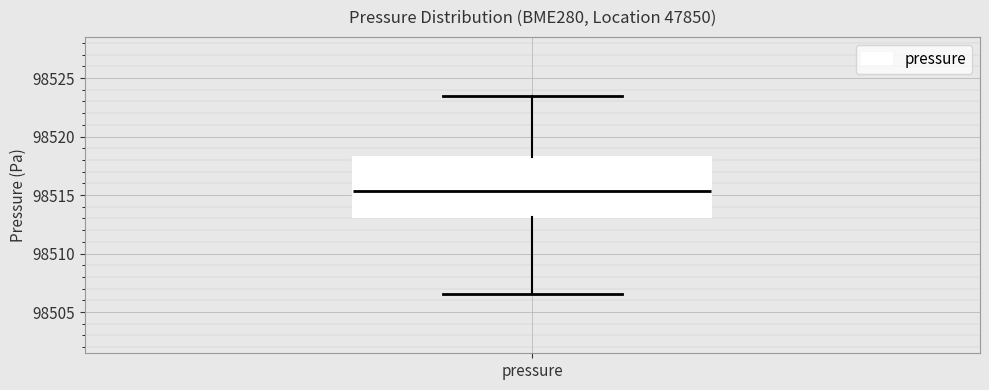

Where is the upper edge of the box for pressure on the y-axis? The values are not printed on the chart, so give them approximately, as read against the axis.

98518.5